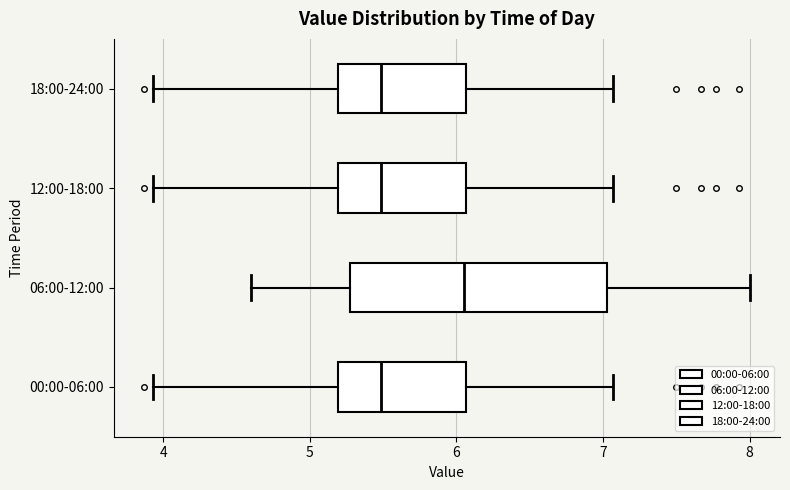

Comparing the boxes themselves (not the whiskers), which one is the widest?

06:00-12:00